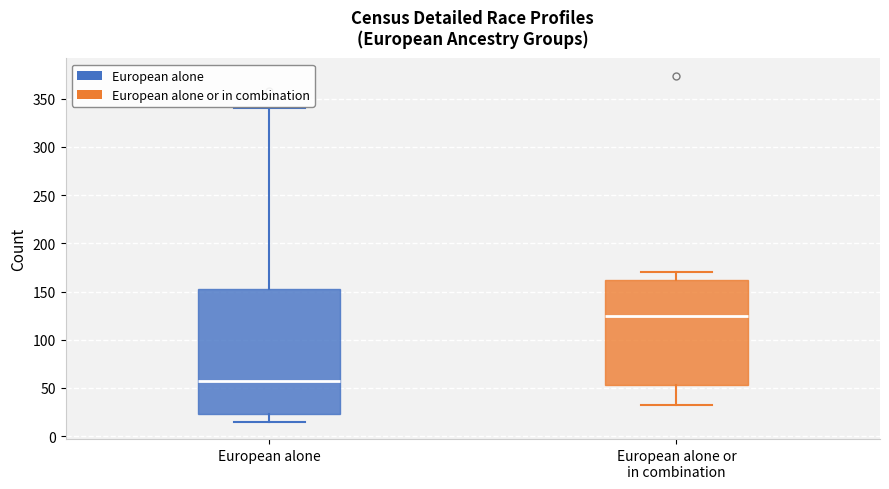

Where does the median line of the box for European alone or in combination sit on the y-axis? The values are not printed on the chart, so give them approximately, as read against the axis.

125